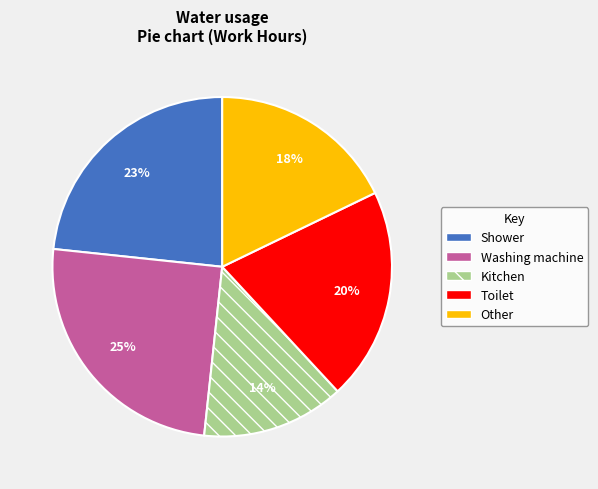

Is there a majority slice in this chart?

No